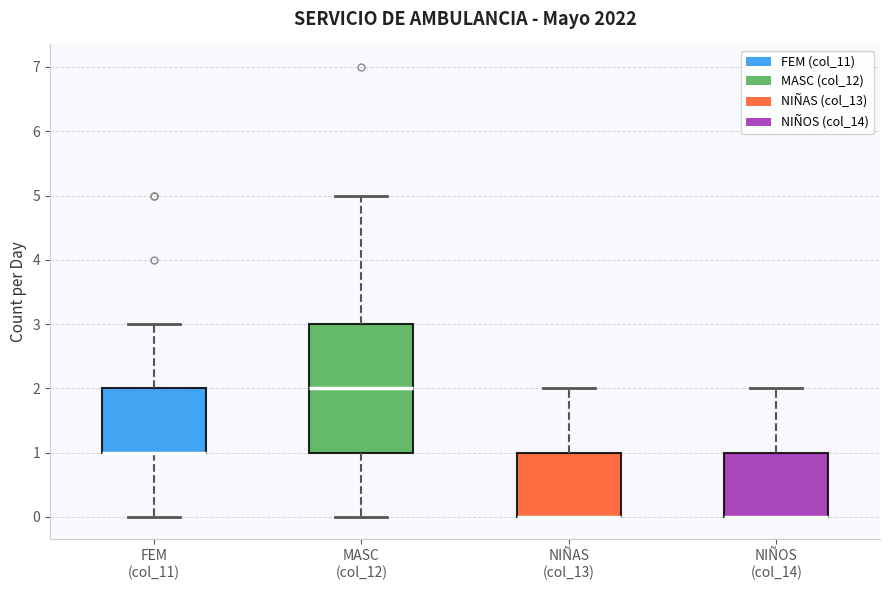

Reading left to right, transcribe this box plot: for each box, give where its median line is, the range the box spans, and where its two whiskers end, as read against the y-axis. The values are not printed on the chart, so give them approximately, as read against the axis.

FEM (col_11): median 1 (drawn on the box's lower edge), box 1 to 2, whiskers 0 to 3
MASC (col_12): median 2, box 1 to 3, whiskers 0 to 5
NIÑAS (col_13): median 0 (drawn on the box's lower edge), box 0 to 1, whiskers 0 to 2
NIÑOS (col_14): median 0 (drawn on the box's lower edge), box 0 to 1, whiskers 0 to 2